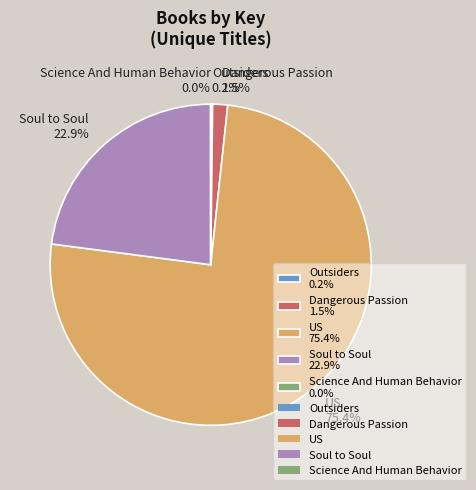

Combined, what portion of the pie is US 75.4% and Soul to Soul 22.9%?

98.3%